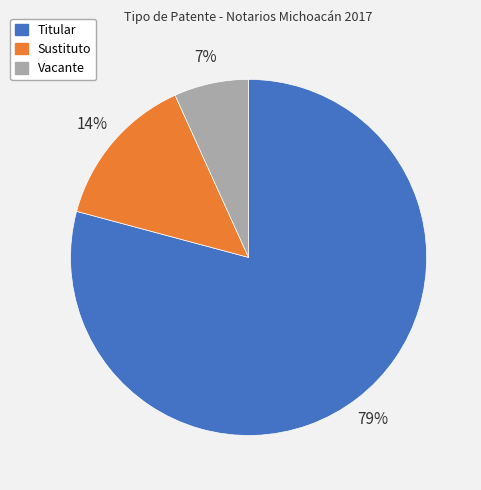

What is the largest slice in the pie chart?

Titular